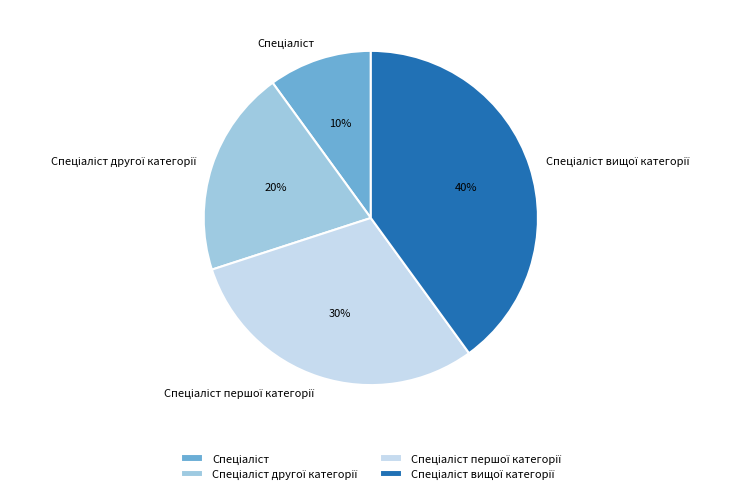

How many segments does this pie chart have?

4